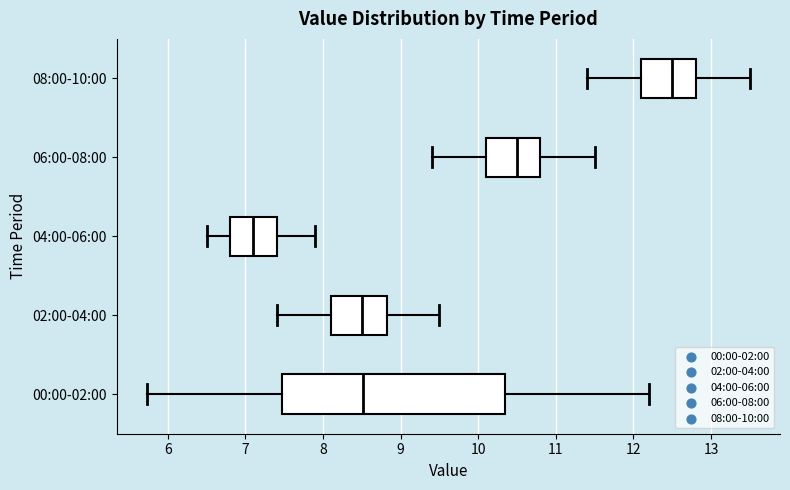

Comparing the boxes themselves (not the whiskers), which one is the widest?

00:00-02:00